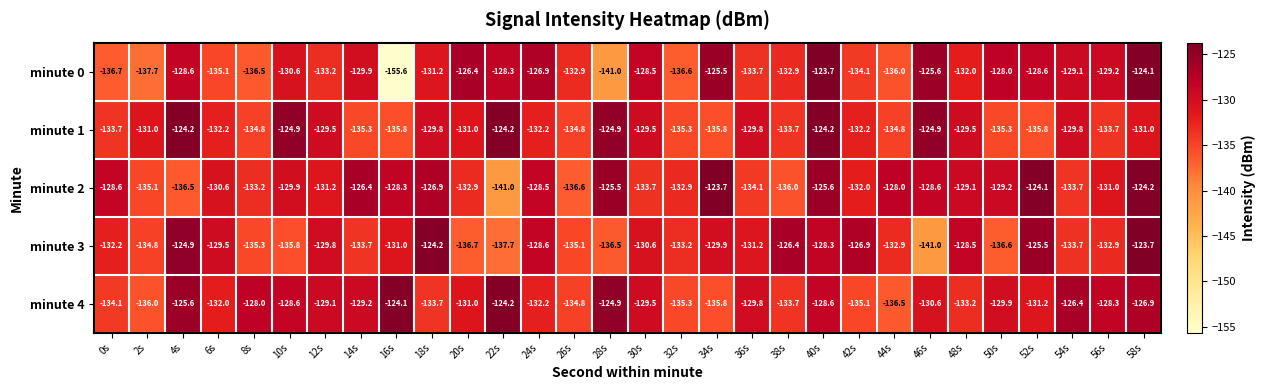

What is the minimum value for minute 2?

-141.0